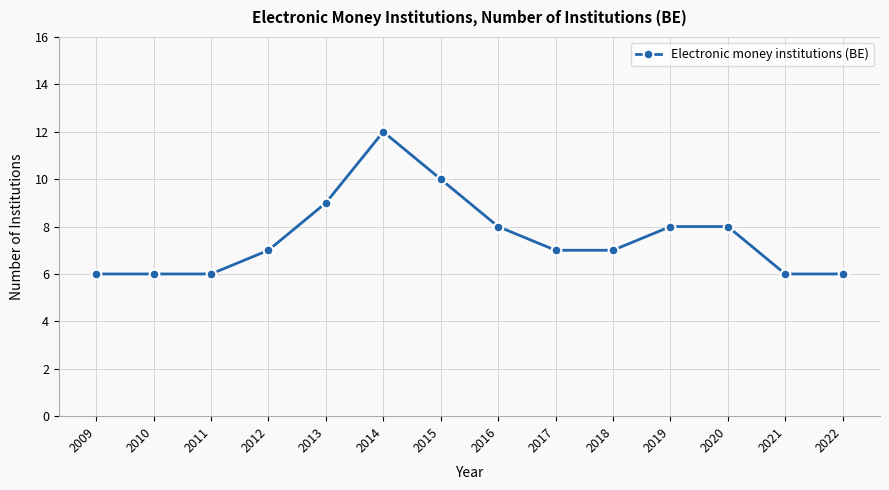

How many distinct data groups are displayed?

1